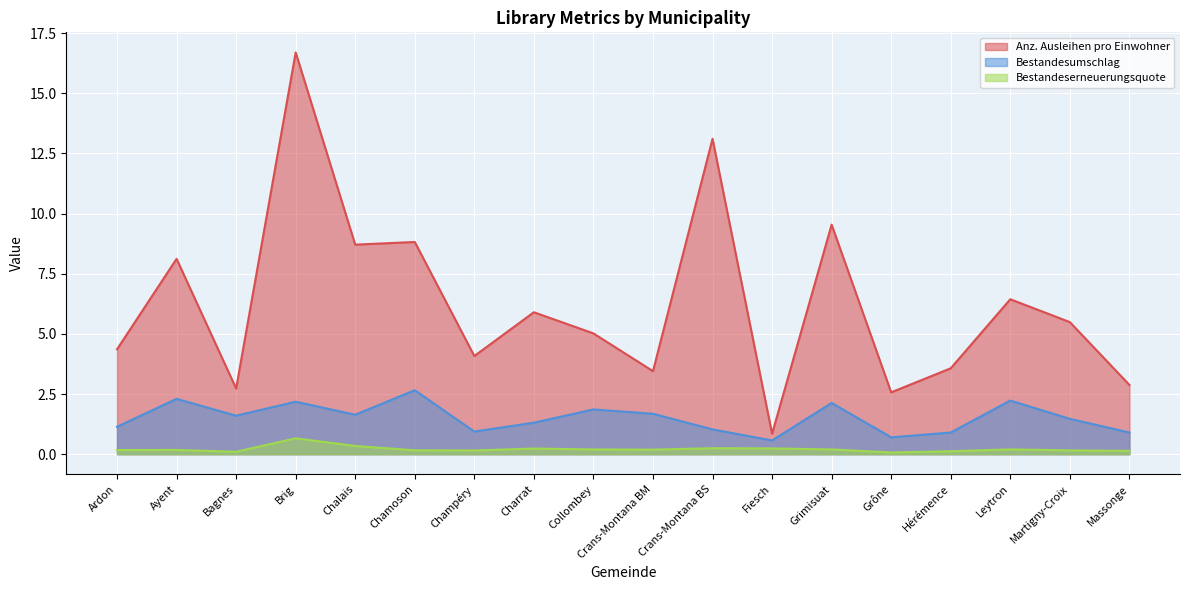

What is the label of the 4th point from the right?

Hérémence